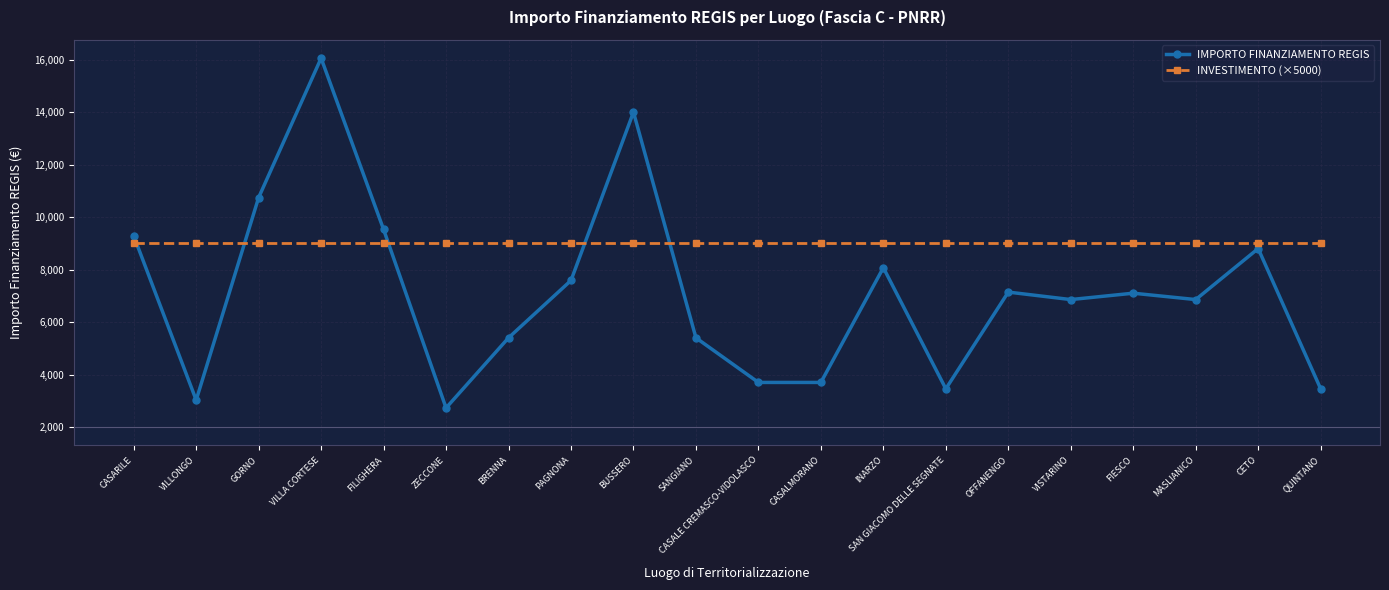

What are all the series names shown in the legend?

IMPORTO FINANZIAMENTO REGIS, INVESTIMENTO (×5000)